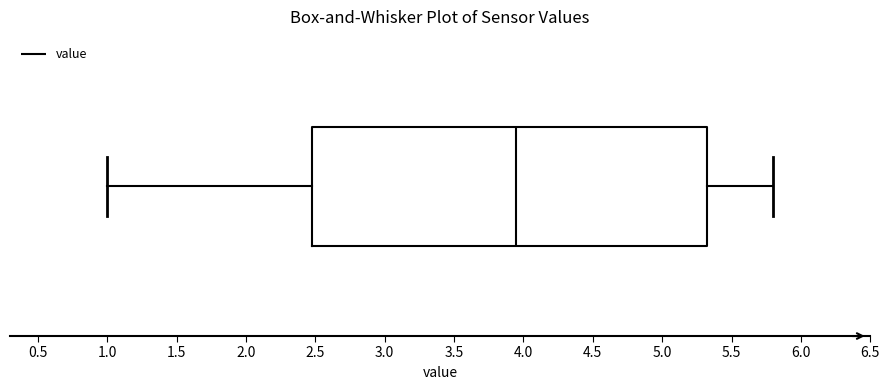

Read this box plot against the x-axis: the position of the median line, the range covered by the box, and the ends of both whiskers. The values are not printed on the chart, so give them approximately, as read against the axis.

median 3.95, box 2.50 to 5.35, whiskers 1.00 to 5.80